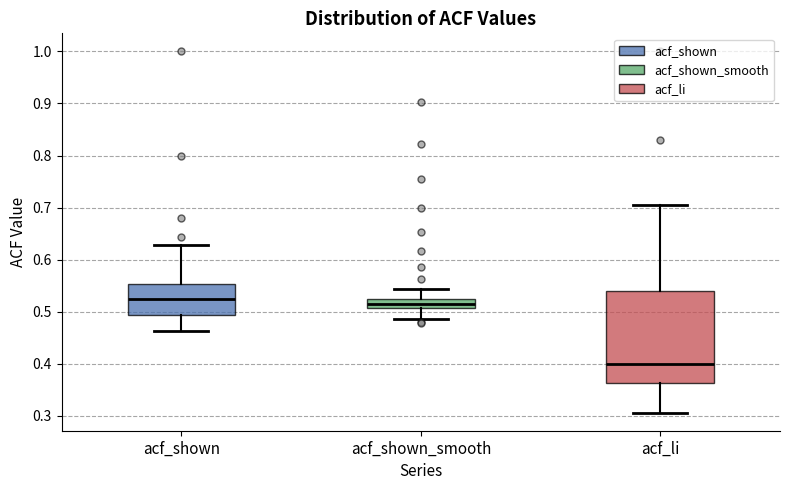

Comparing the boxes themselves (not the whiskers), which one is the tallest?

acf_li